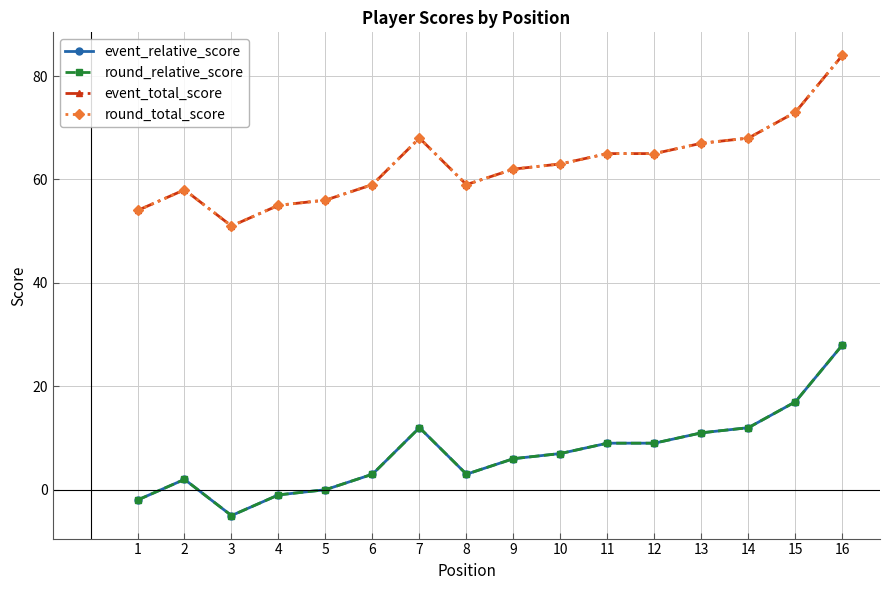

Is this an area chart (filled region under the line)?

No